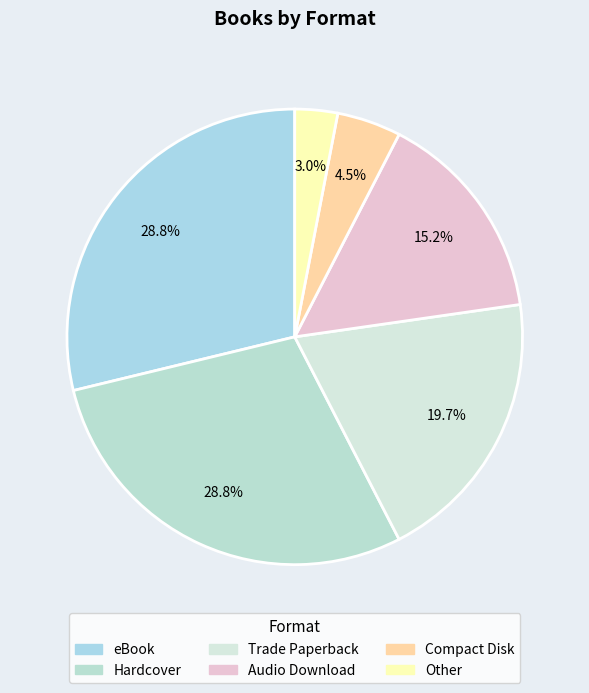

How many segments does this pie chart have?

6